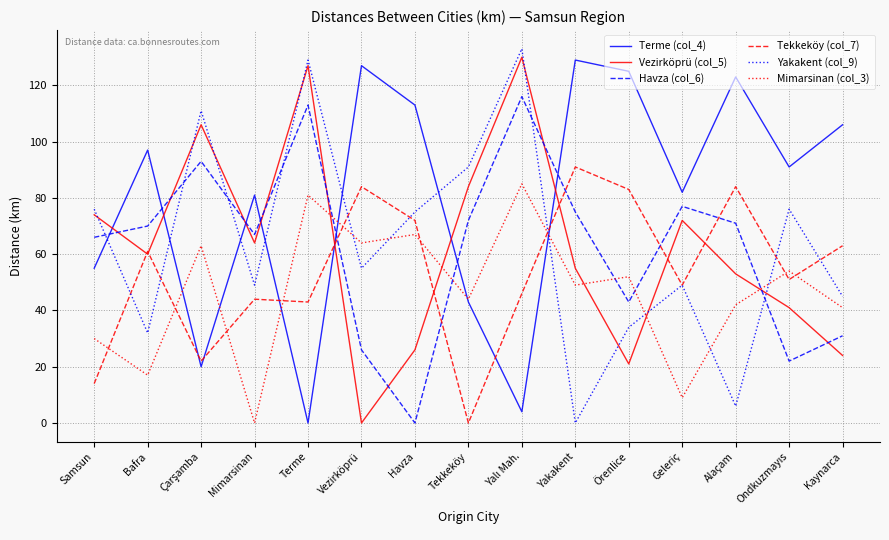

True or false: Yakakent (col_9) and Mimarsinan (col_3) intersect in this chart.

True